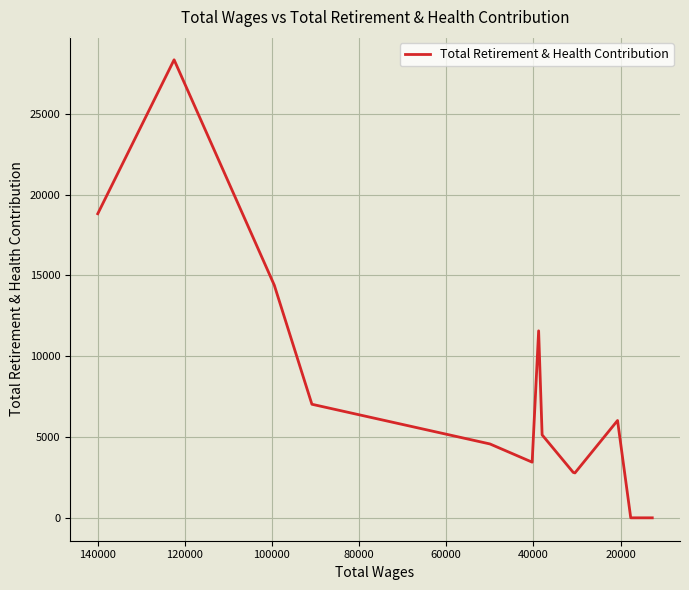

What is the value of the 4th point from the left?

7025